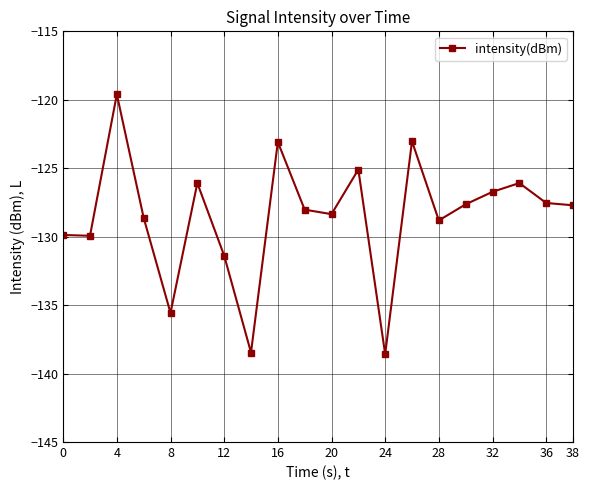

What is the difference between the second highest and minimum values?

15.5